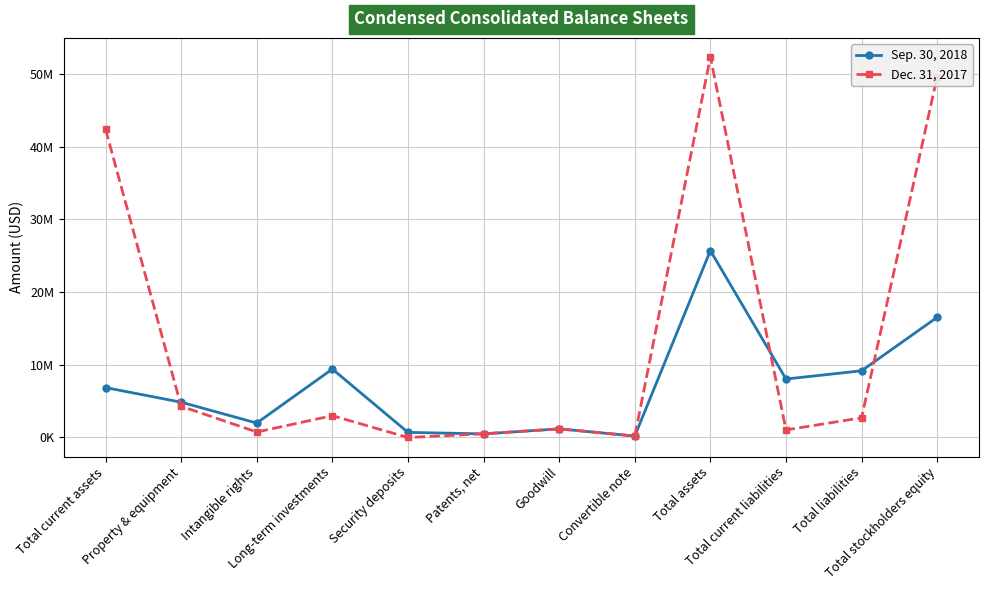

Rank the series at Intangible rights from lowest to highest value.

Dec. 31, 2017, Sep. 30, 2018